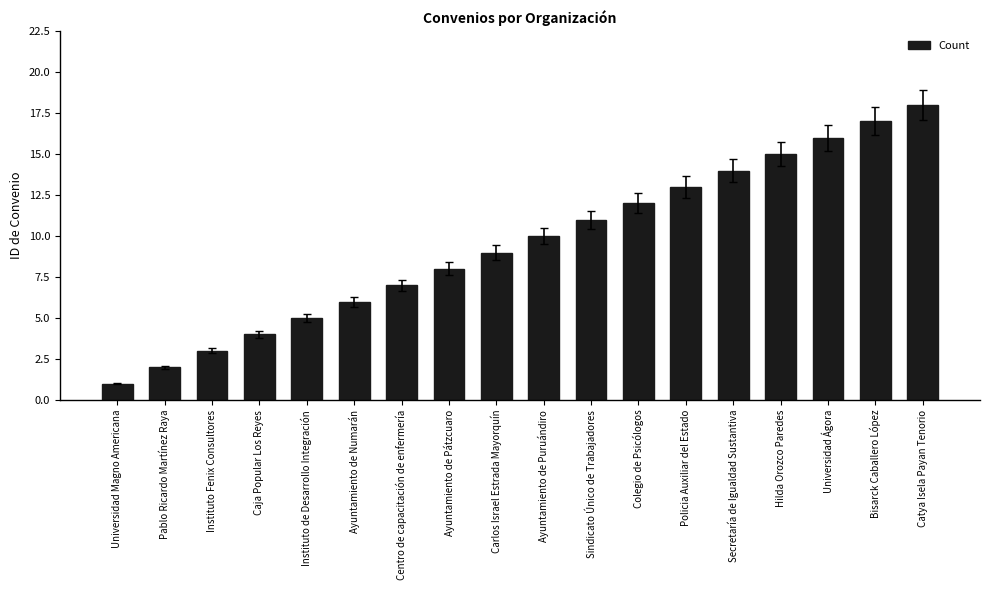

True or false: the data shows 15 at Hilda Orozco Paredes.

True